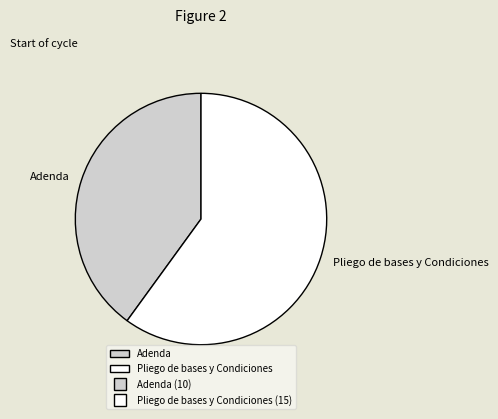

Count the number of slices in the pie.

2